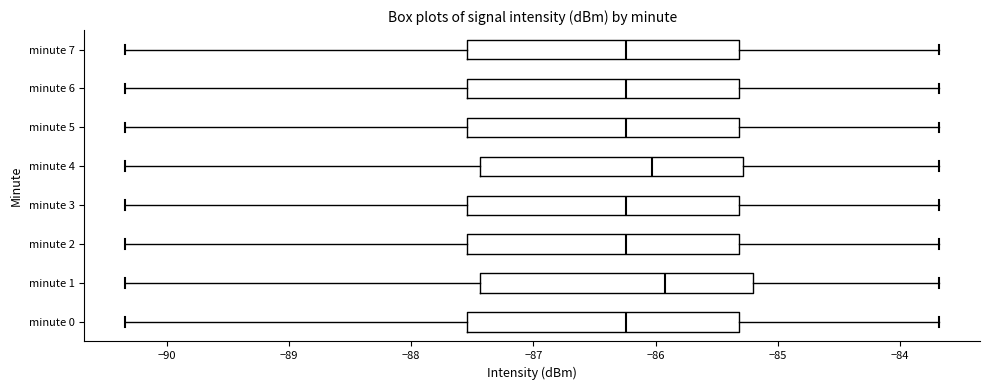

Where does the left whisker of the box for minute 7 end on the x-axis? The values are not printed on the chart, so give them approximately, as read against the axis.

-90.3